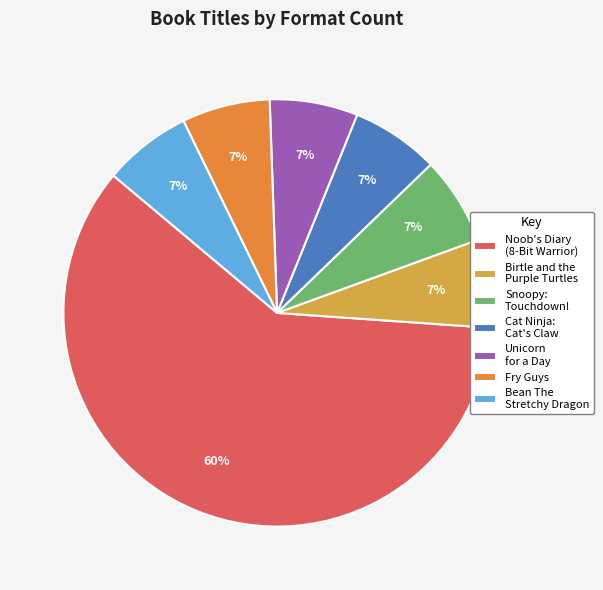

To the nearest percent, what portion does Snoopy: Touchdown! represent?

7%